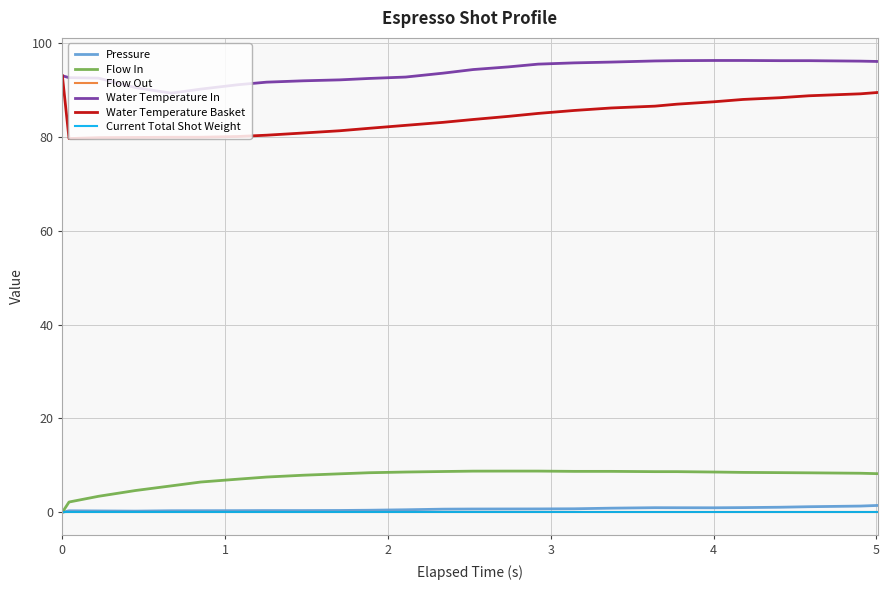

Does the chart display data point markers on the line(s)?

No